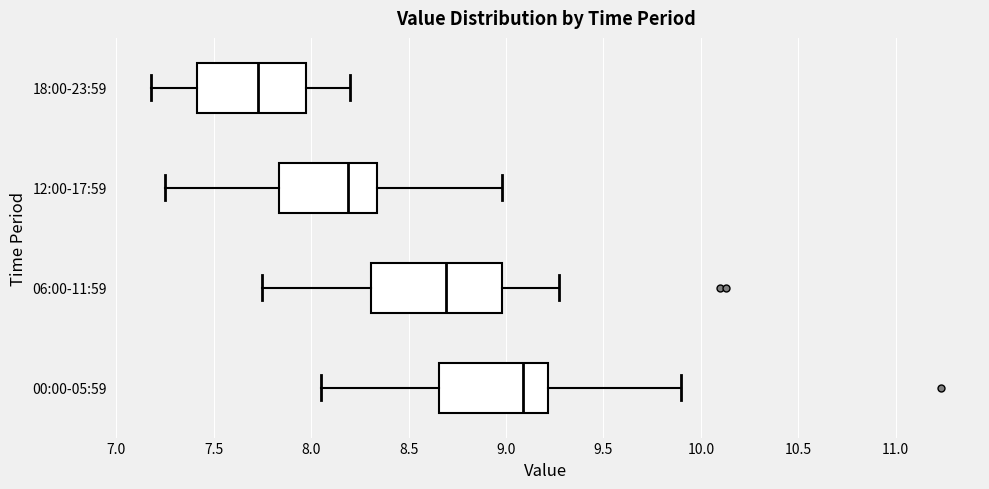

Reading bottom to top, transcribe this box plot: for each box, give where its median line is, the range the box spans, and where its two whiskers end, as read against the x-axis. The values are not printed on the chart, so give them approximately, as read against the axis.

00:00-05:59: median 9.10, box 8.65 to 9.20, whiskers 8.05 to 9.90
06:00-11:59: median 8.70, box 8.30 to 9.00, whiskers 7.75 to 9.25
12:00-17:59: median 8.20, box 7.85 to 8.35, whiskers 7.25 to 9.00
18:00-23:59: median 7.75, box 7.40 to 8.00, whiskers 7.20 to 8.20